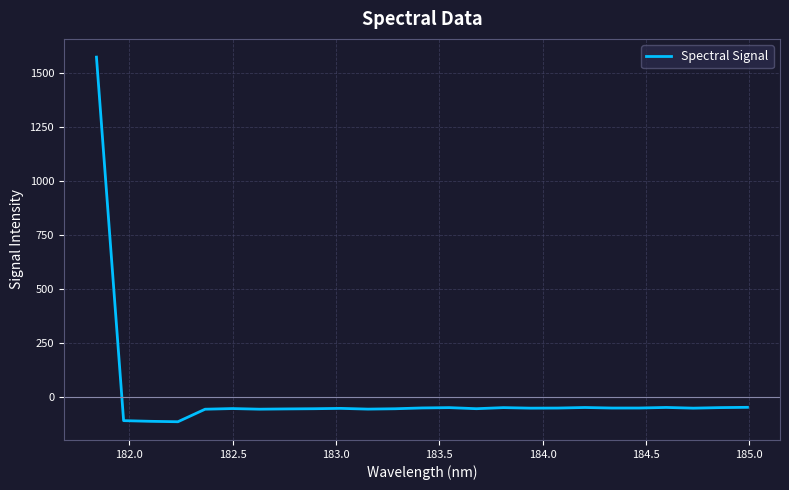

What is the difference between the maximum and minimum values?

1689.0